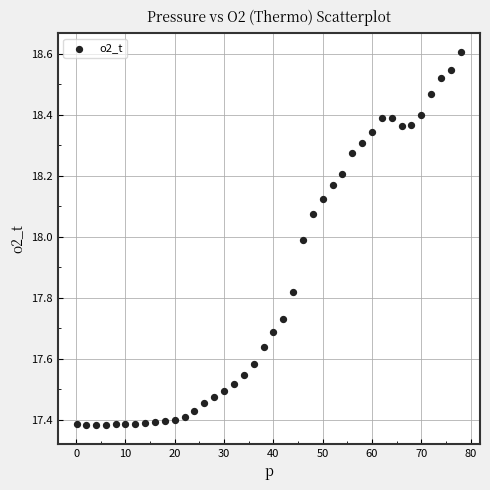

What is the range of Y values (max minus min)?

1.2